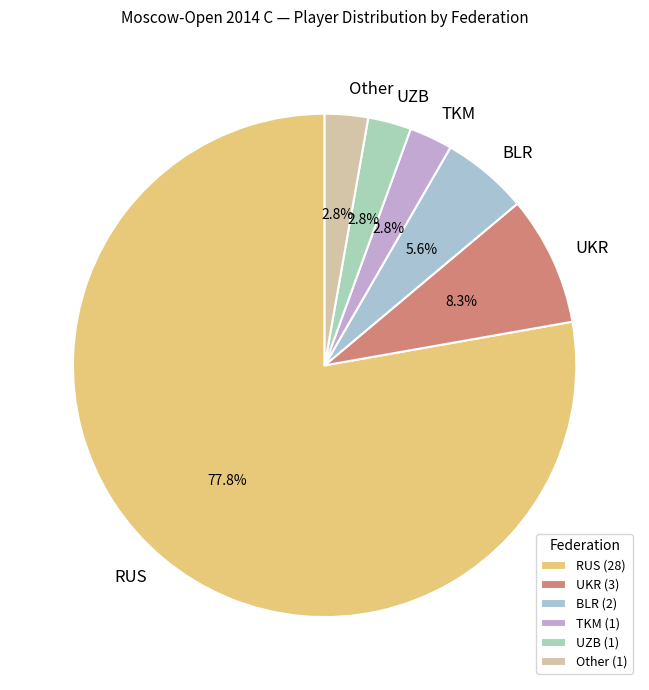

What percentage is NOT represented by BLR?

94.4%